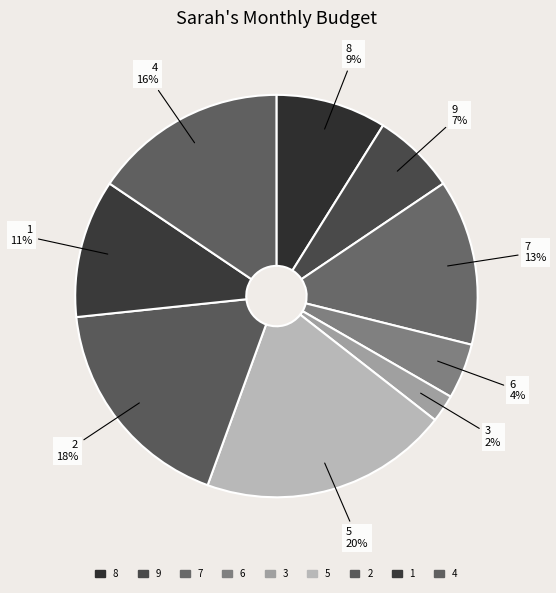

To the nearest percent, what is the combined percentage of 8 and 5?

29%